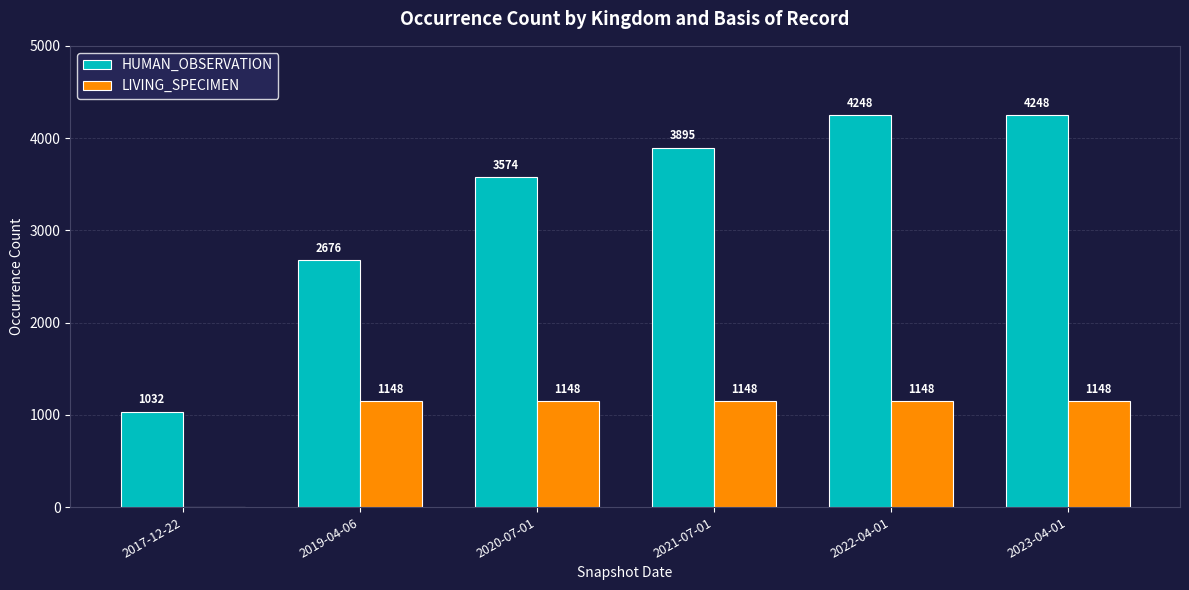

True or false: LIVING_SPECIMEN has a value of 1148 at 2019-04-06.

True